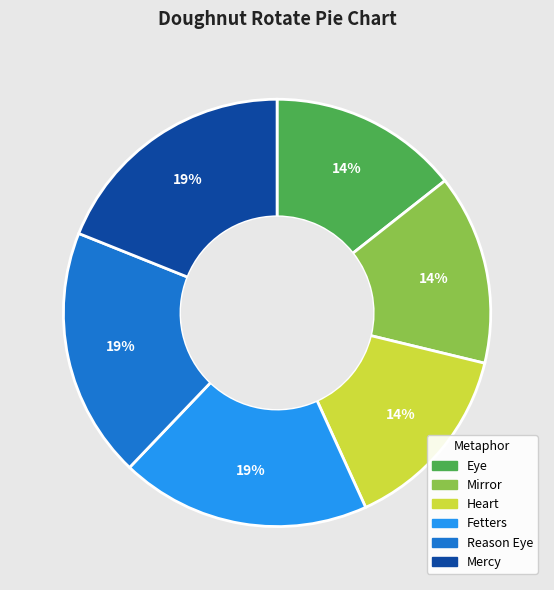

Is it true that Mirror is 14% of the pie?

True